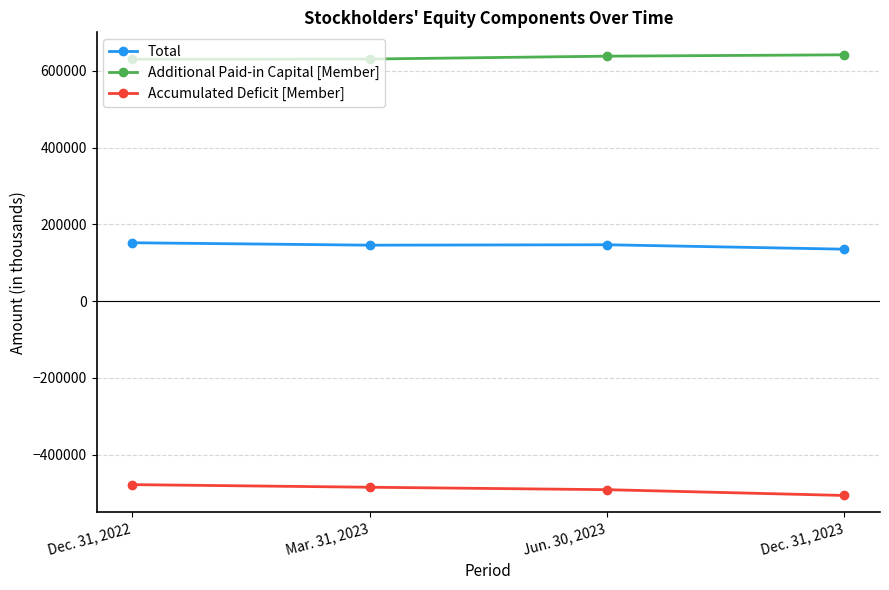

What is the total value across all series at Jun. 30, 2023?

293502